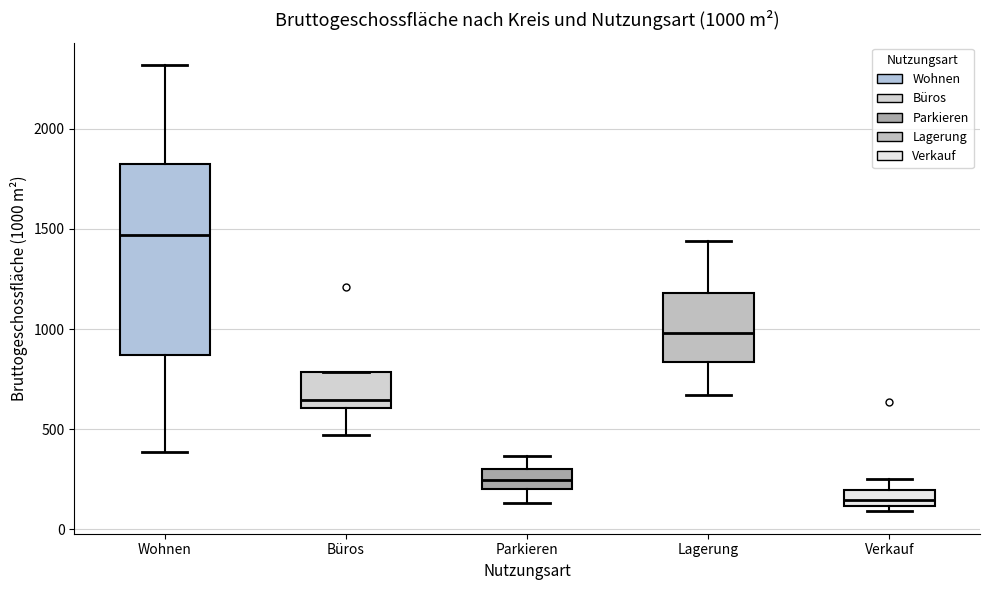

Which box is the tallest, from its lower edge to its upper edge?

Wohnen